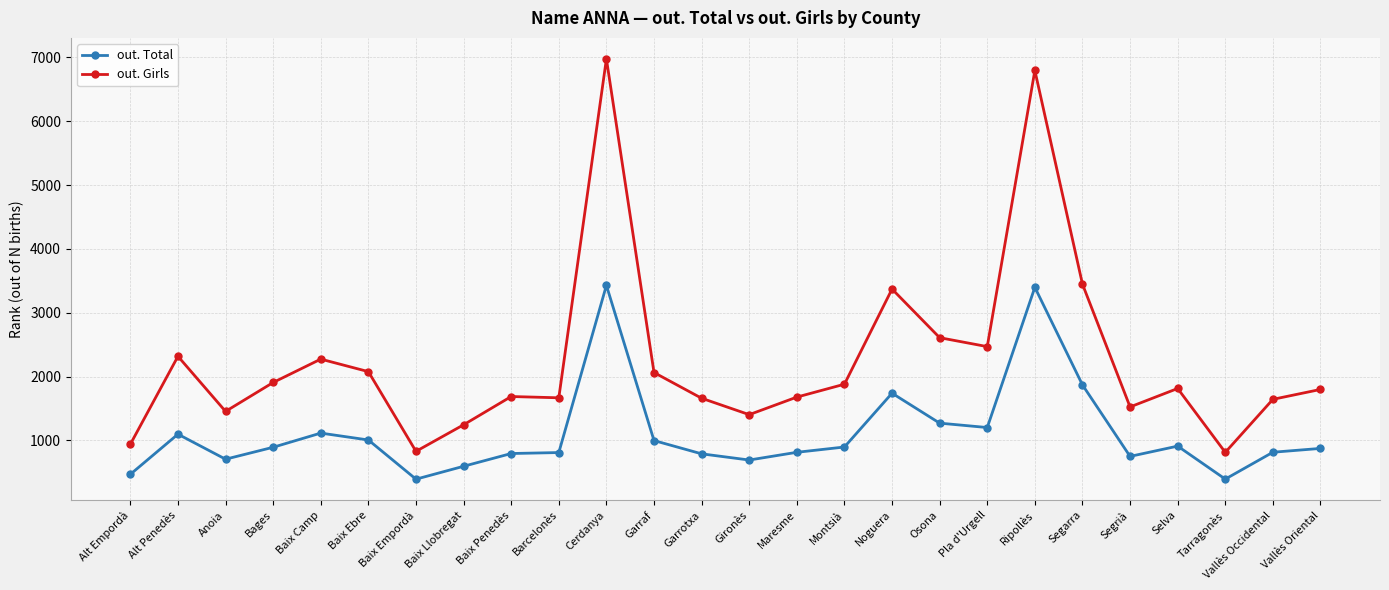

What is the greatest value displayed?

6977